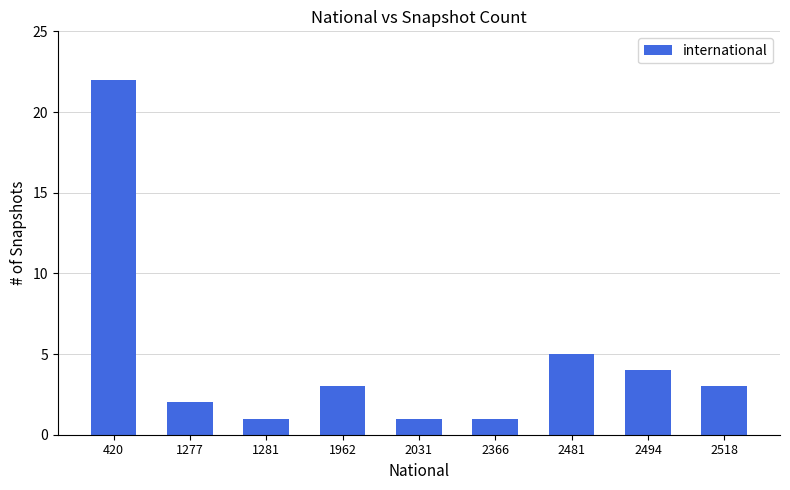

What is the sum of all values?

42